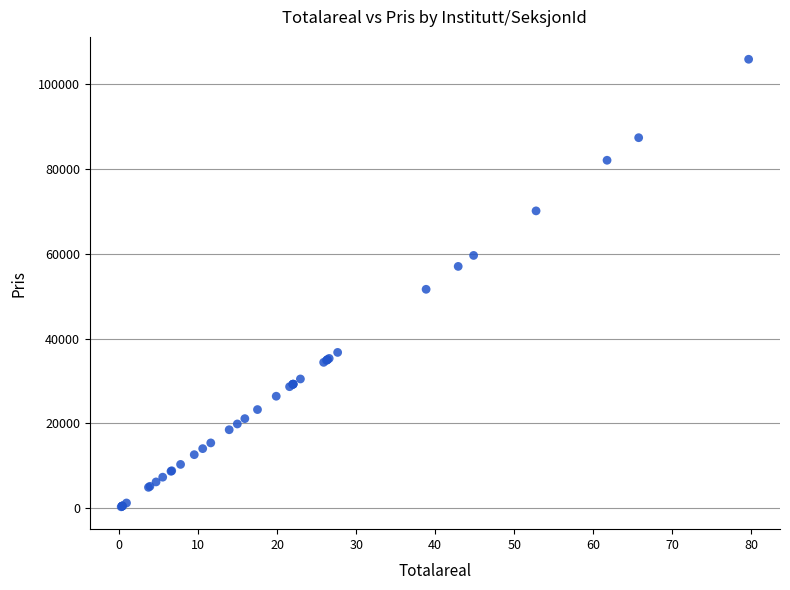

What Y value in the scatter plot is closest to 53098?

51622.1